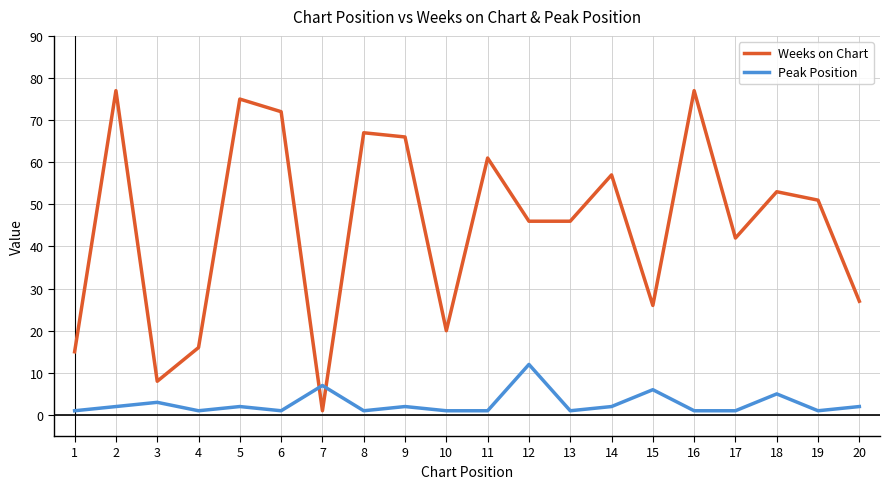

Which series changed the most between 1 and 5?

Weeks on Chart